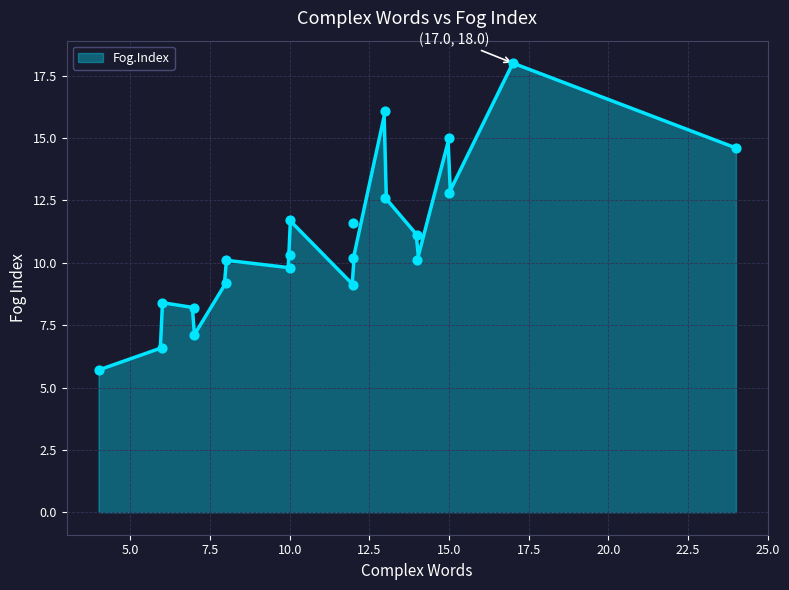

Which has a higher value, 15 or 14?

15